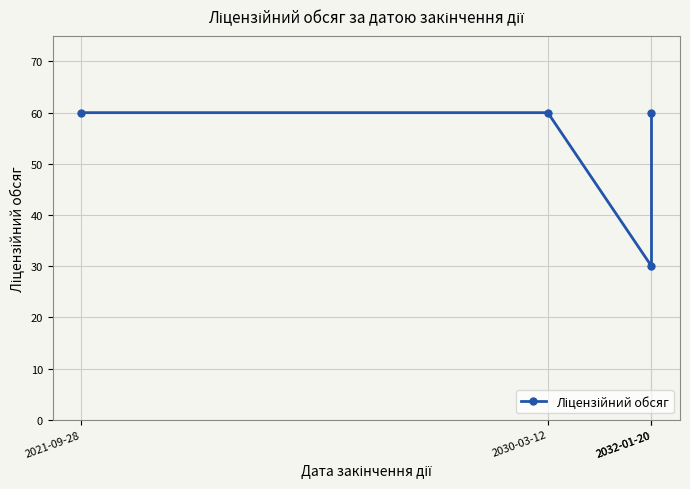

How many categories are shown in the chart?

4